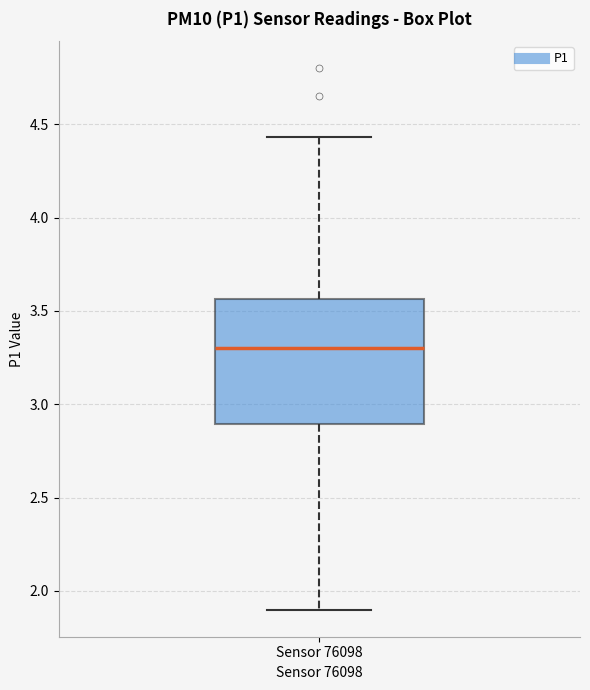

Read this box plot against the y-axis: the position of the median line, the range covered by the box, and the ends of both whiskers. The values are not printed on the chart, so give them approximately, as read against the axis.

median 3.30, box 2.90 to 3.55, whiskers 1.90 to 4.45